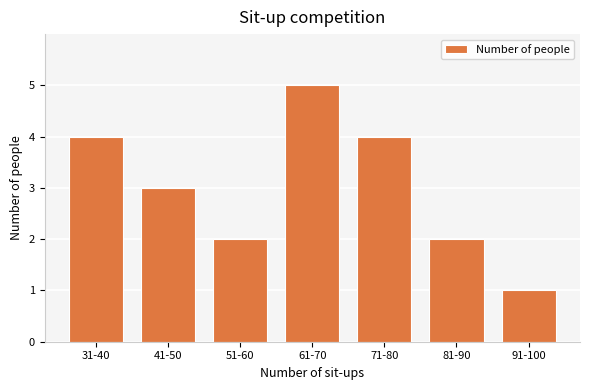

Reading left to right, extract all data points from this chart.

31-40=4	41-50=3	51-60=2	61-70=5	71-80=4	81-90=2	91-100=1